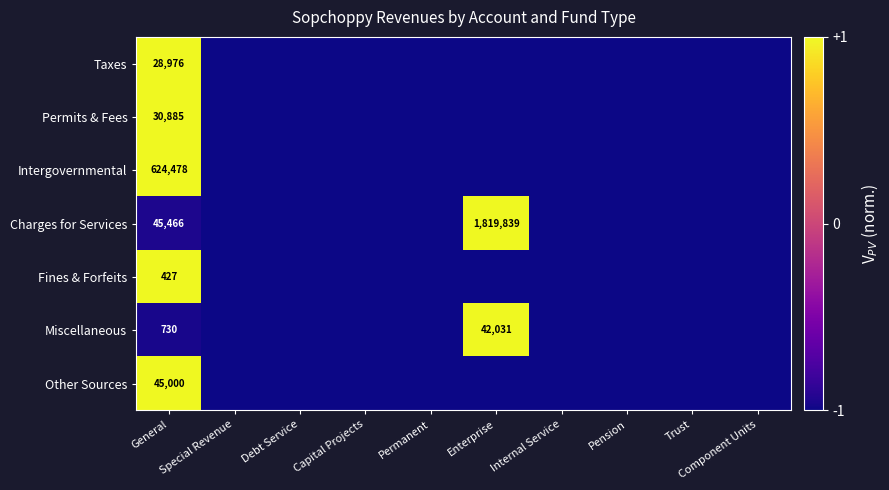

Is it true that Other Sources equals 0.6 at General?

False